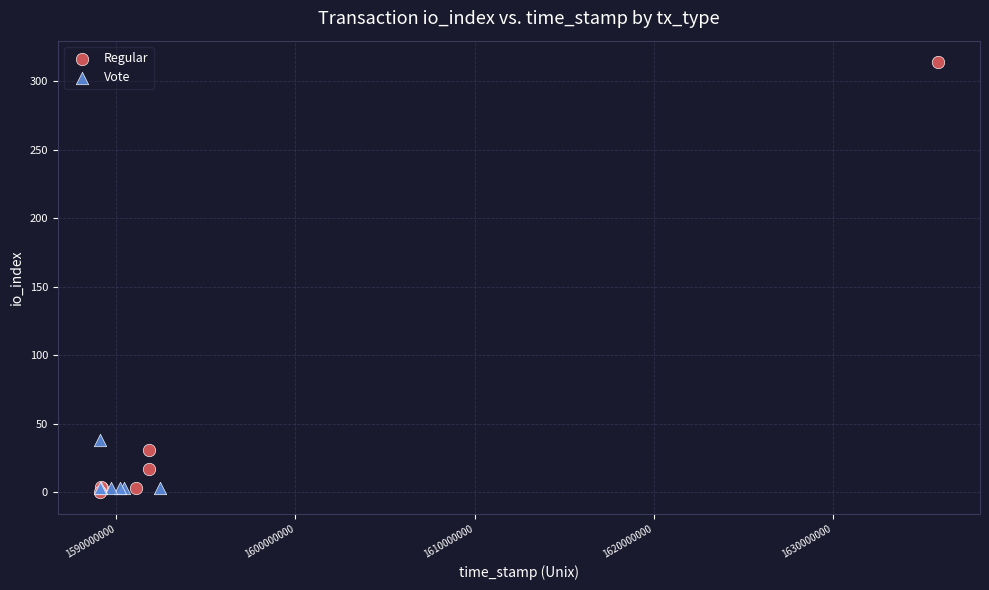

What are all the series names shown in the legend?

Regular, Vote